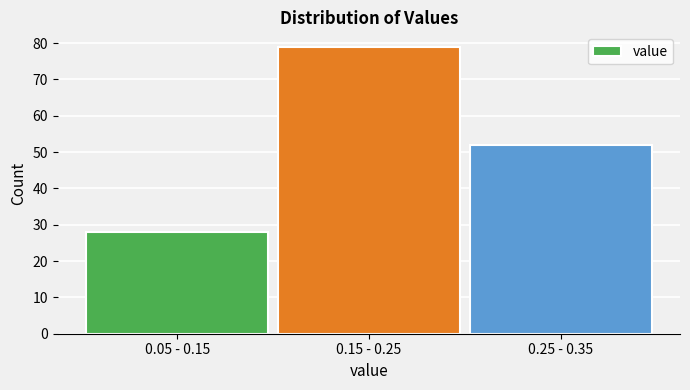

Reading left to right, transcribe all the data shown in this chart.

0.05 - 0.15=28	0.15 - 0.25=79	0.25 - 0.35=52